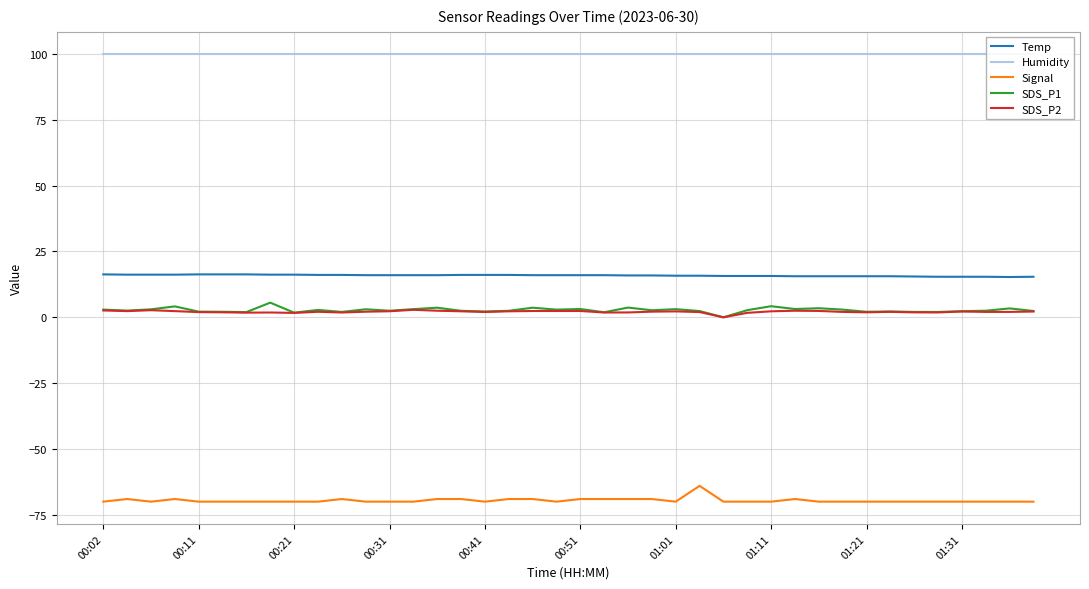

True or false: Temp and Signal intersect in this chart.

False